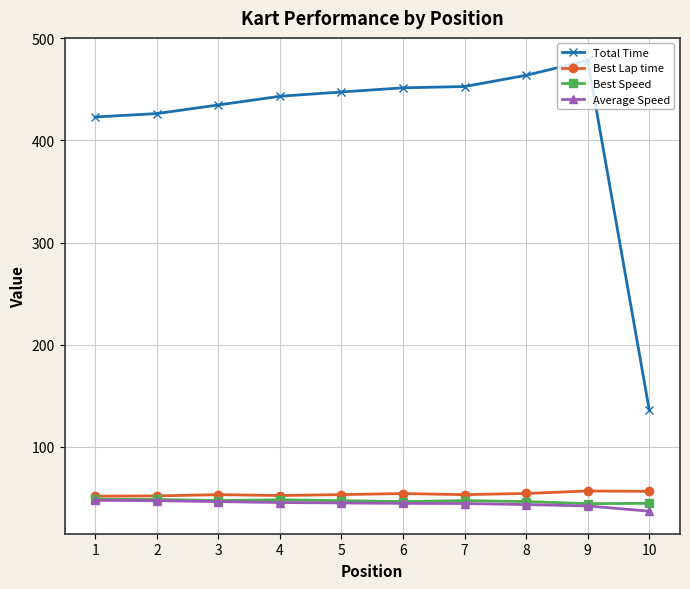

What is the difference between the maximum and minimum values in the Best Speed series?

4.4